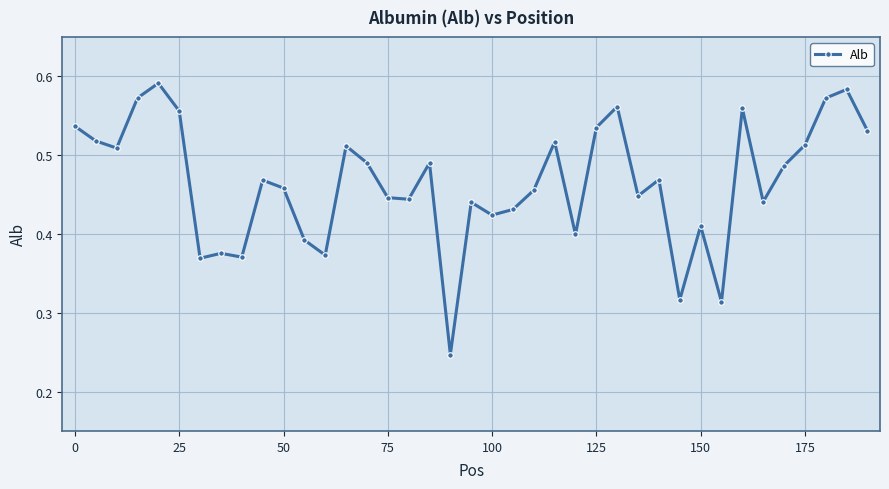

True or false: there are more than 0 points higher than both neighbors.

True